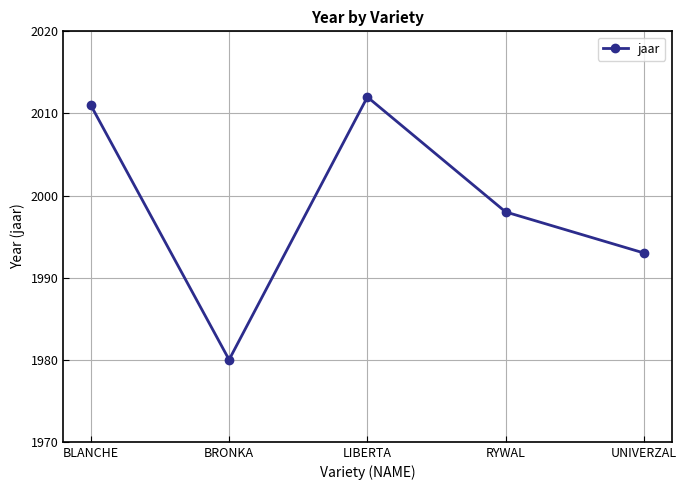

Which category has the highest value across all series?

LIBERTA